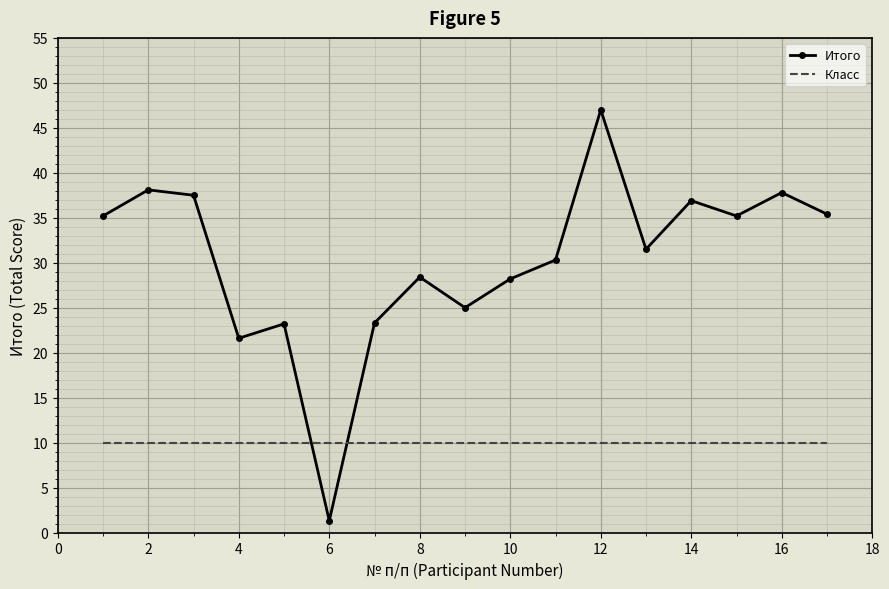

What is the difference between the maximum and minimum values in the Итого series?

45.7